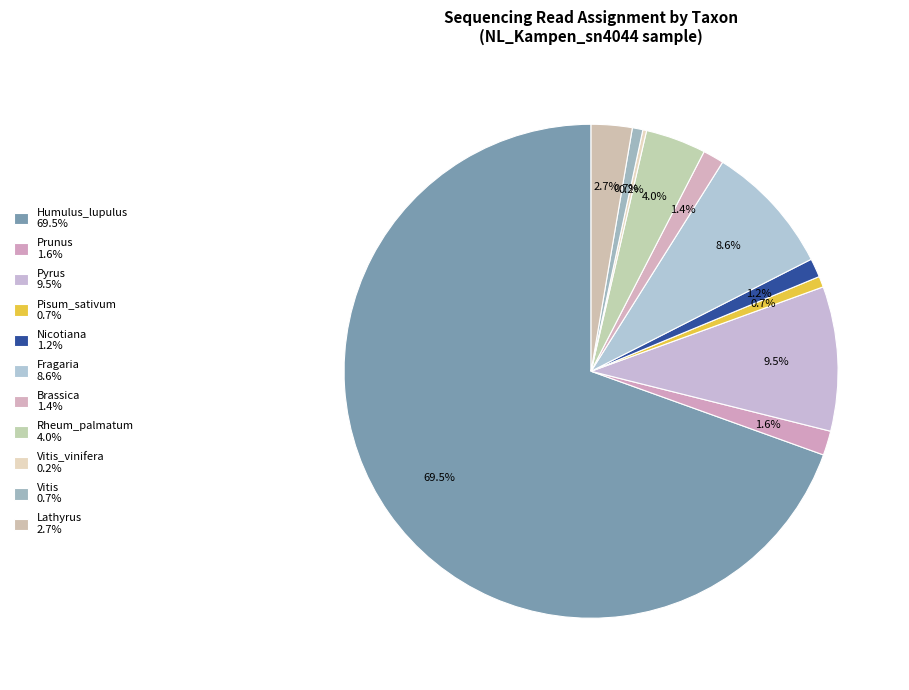

Rank the categories by value from highest to lowest.

Humulus_lupulus, Pyrus, Fragaria, Rheum_palmatum, Lathyrus, Prunus, Brassica, Nicotiana, Pisum_sativum, Vitis, Vitis_vinifera